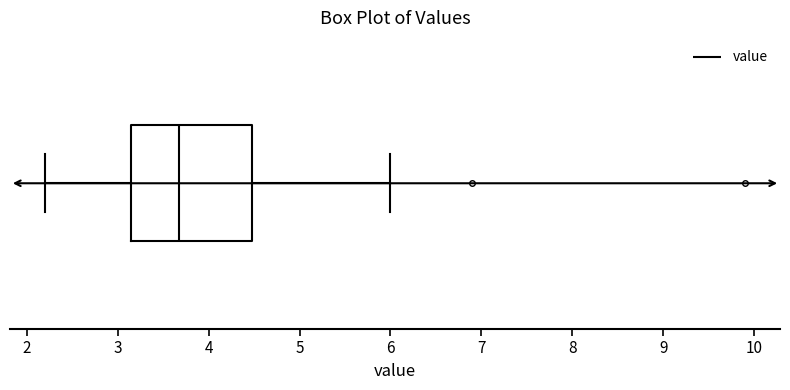

Transcribe this box plot: give where the median line is, the range the box spans, and where the two whiskers end, as read against the x-axis. The values are not printed on the chart, so give them approximately, as read against the axis.

median 3.7, box 3.1 to 4.5, whiskers 2.2 to 6.0